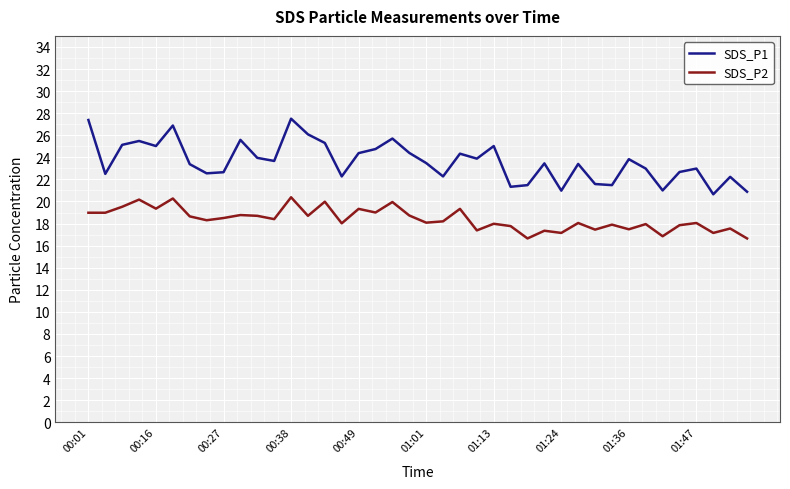

Which series has the largest range (max minus min)?

SDS_P1